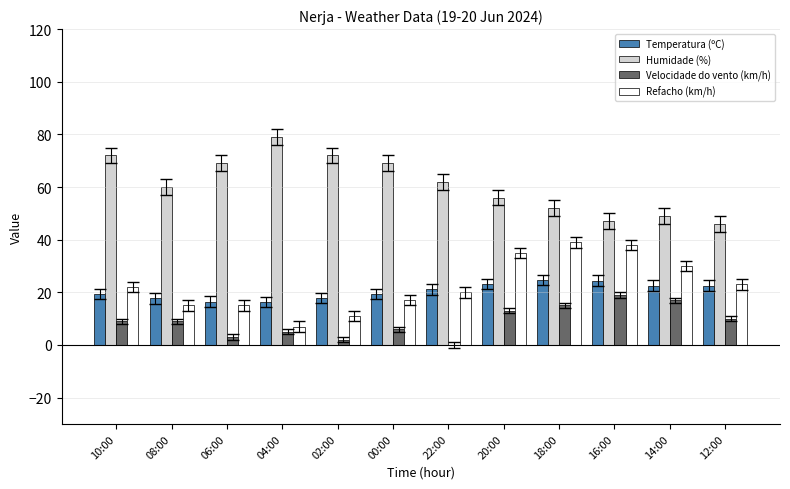

Between 00:00 and 12:00, which series saw the biggest shift?

Humidade (%)